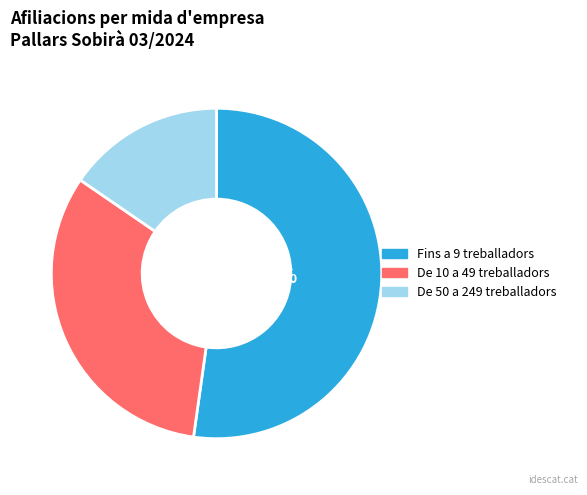

How many segments does this pie chart have?

3